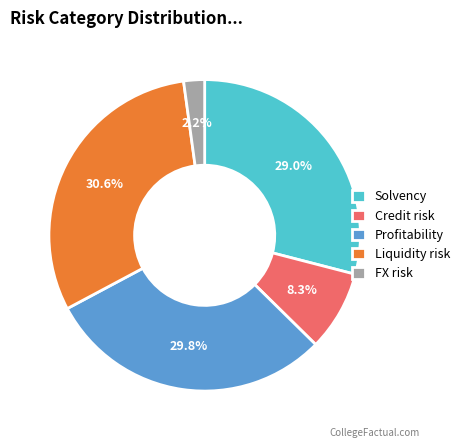

Which category has the biggest portion of the pie?

Liquidity risk